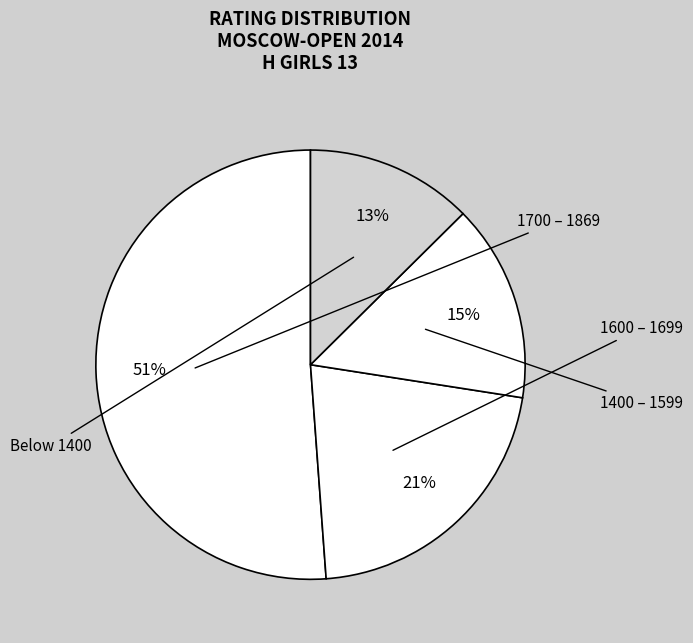

How many slices are in this pie chart?

4